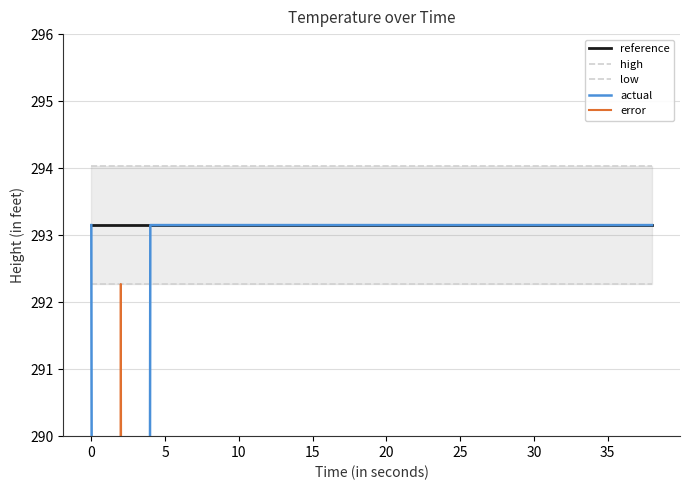

Count the number of categories in the chart.

20